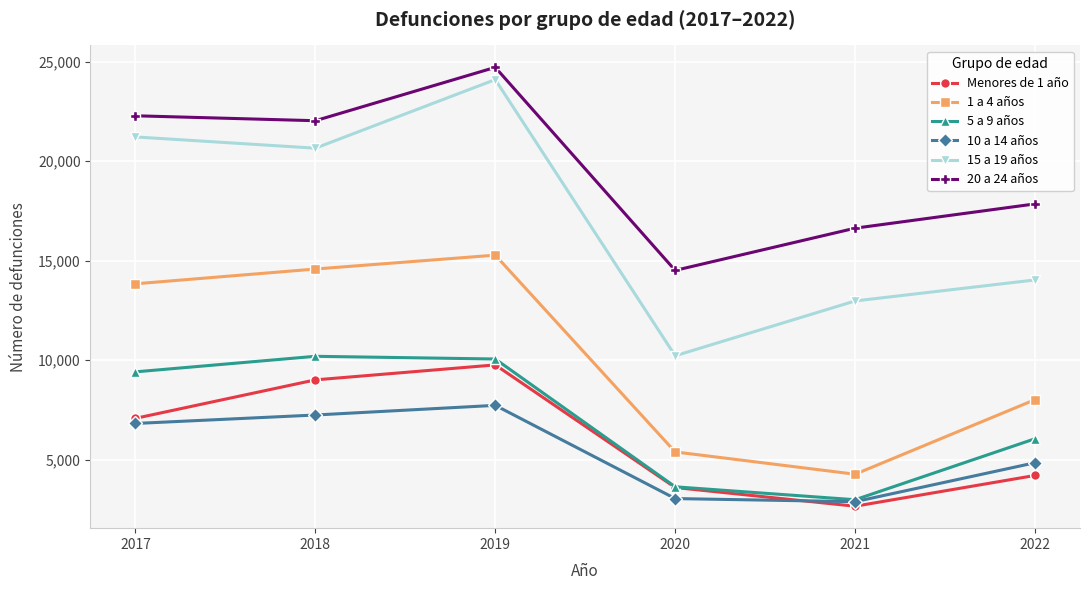

How many categories are shown in the chart?

6